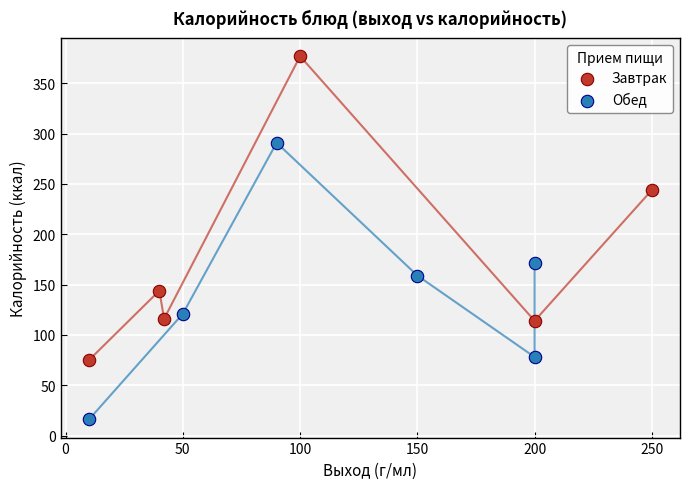

Which series contains the lowest Y value?

Обед